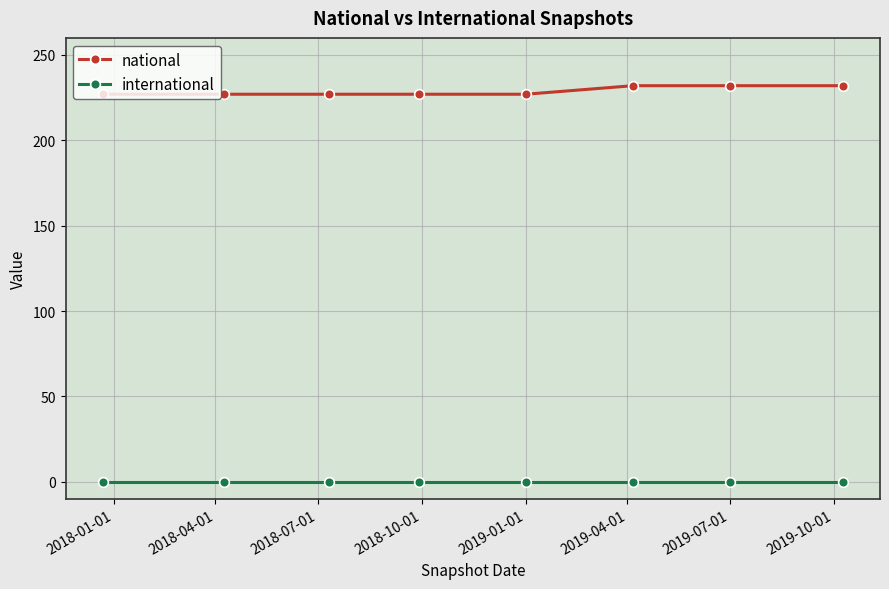

What is the value of the national point at the 4th from the left?

227